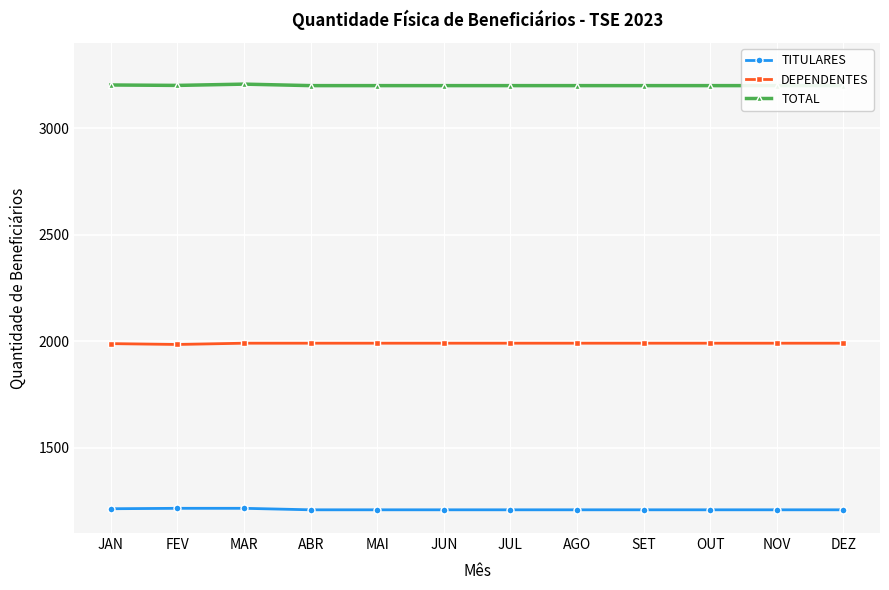

Reading left to right, what are all the values shown in this chart?

TITULARES: JAN=1214	FEV=1216	MAR=1216	ABR=1209	MAI=1209	JUN=1209	JUL=1209	AGO=1209	SET=1209	OUT=1209	NOV=1209	DEZ=1209
DEPENDENTES: JAN=1989	FEV=1985	MAR=1991	ABR=1991	MAI=1991	JUN=1991	JUL=1991	AGO=1991	SET=1991	OUT=1991	NOV=1991	DEZ=1991
TOTAL: JAN=3203	FEV=3201	MAR=3207	ABR=3200	MAI=3200	JUN=3200	JUL=3200	AGO=3200	SET=3200	OUT=3200	NOV=3200	DEZ=3200